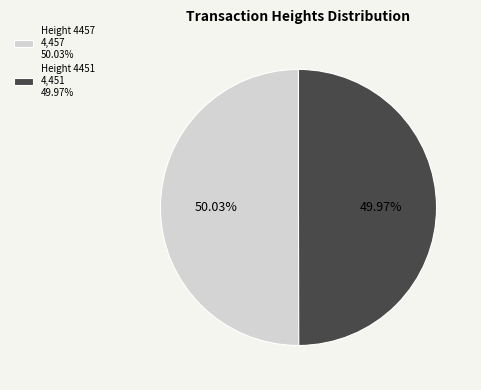

Combined, do Height 4451 4,451 49.97% and Height 4457 4,457 50.03% account for over 50%?

Yes